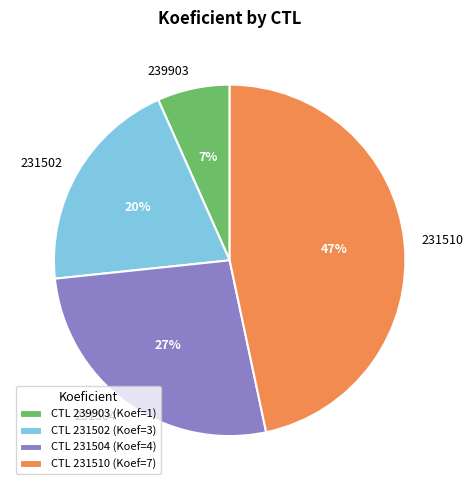

Is there any slice that represents more than half of the pie?

No